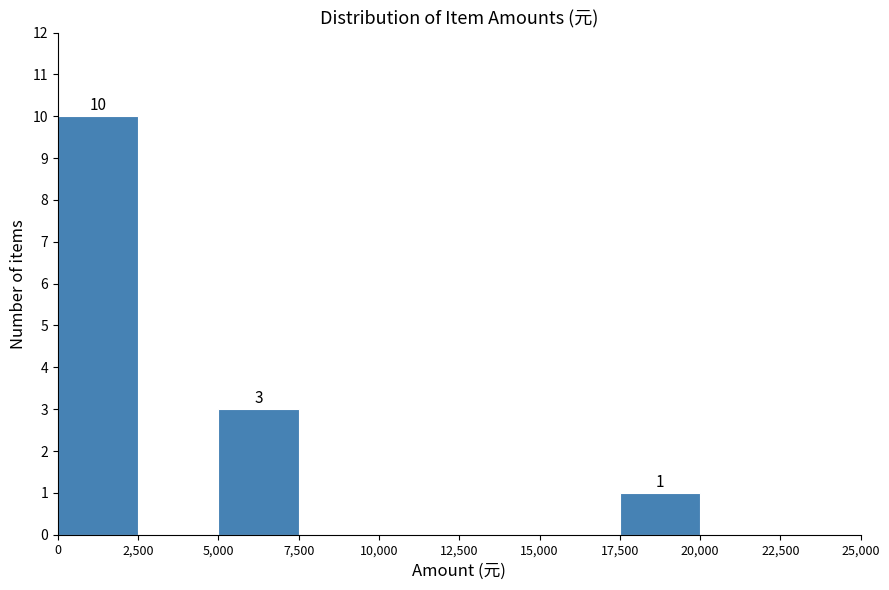

Which range on the x-axis has the tallest bar?

0 to 2,500